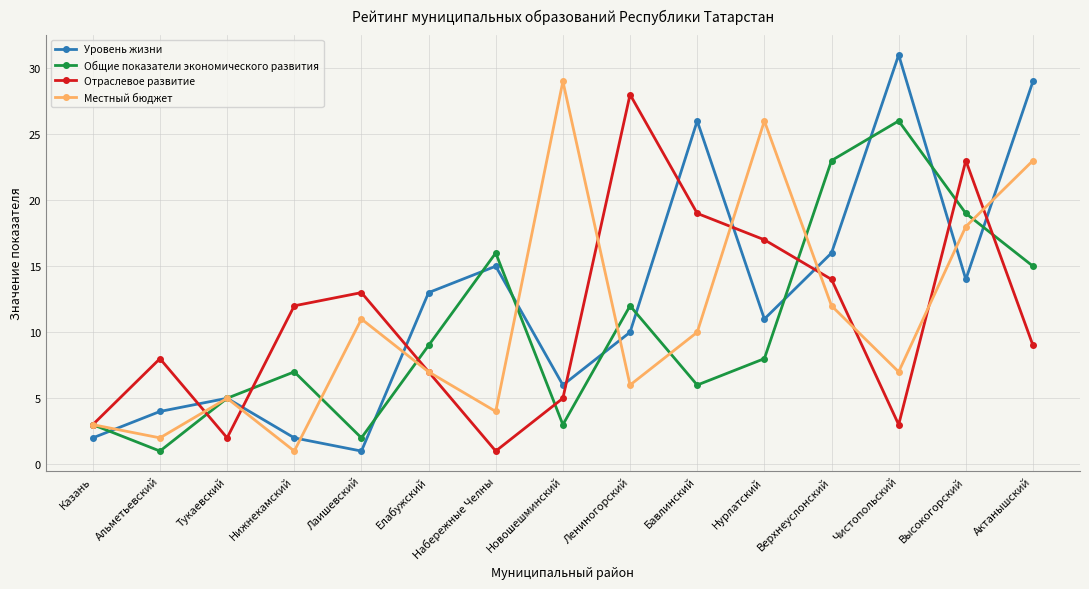

At which label does Общие показатели экономического развития first exceed 8?

Елабужский